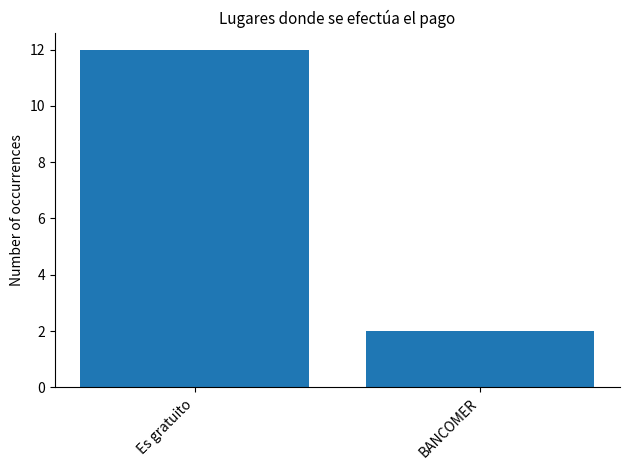

What is the difference between the maximum and minimum values?

10